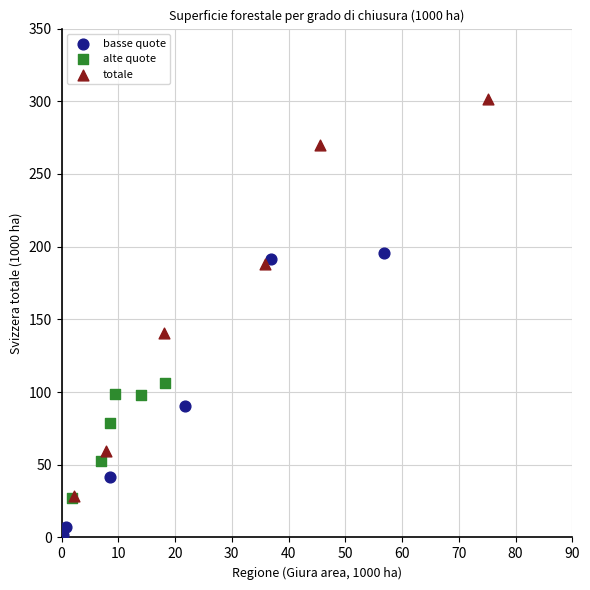

Which series contains the lowest Y value?

basse quote